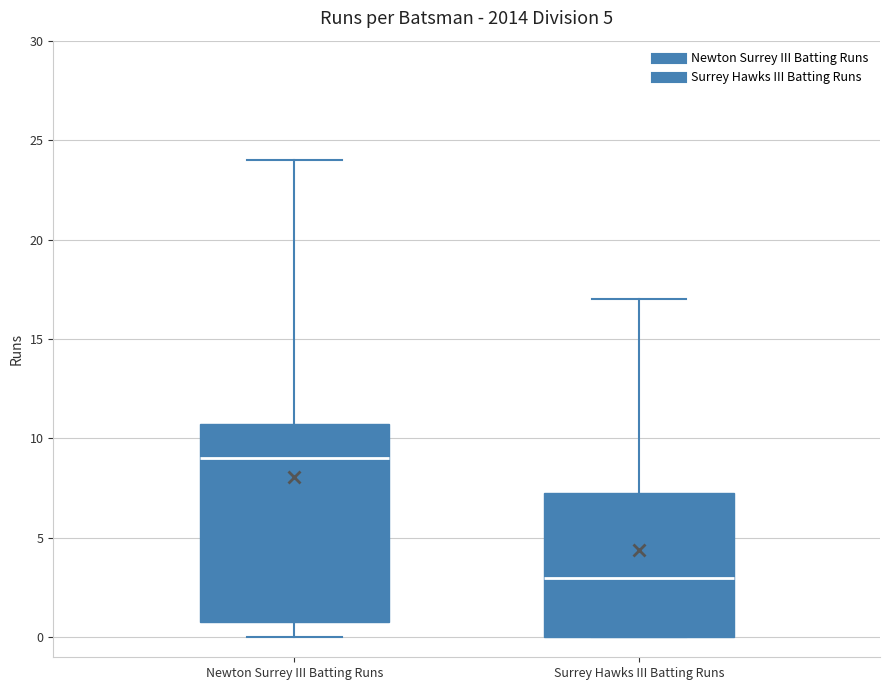

Which box is the tallest, from its lower edge to its upper edge?

Newton Surrey III Batting Runs